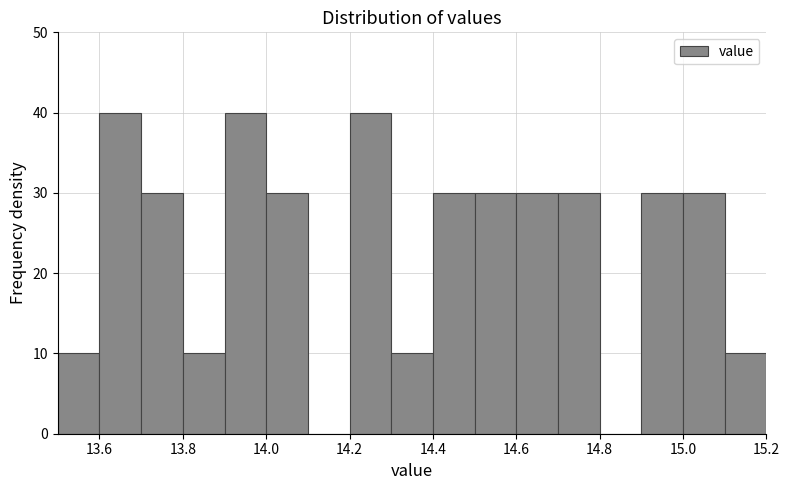

What is the height of the bar covering 13.8 to 13.9 on the x-axis? The values are not printed on the chart, so give them approximately, as read against the axis.

10